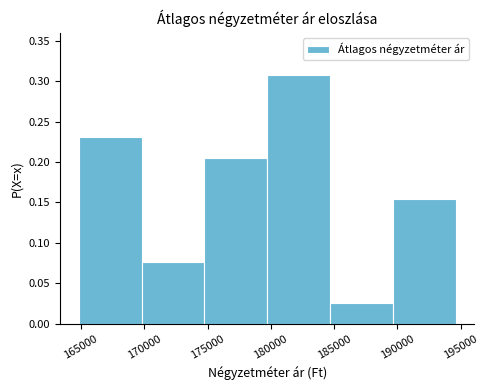

Reading left to right, list every bar in this chart as the range it spans on the x-axis followed by its height. Neither the bar edges nor the heights are printed on the chart, so give them approximately, as read against the axes.

165000 to 170000: 0.230
170000 to 175000: 0.075
175000 to 179500: 0.205
179500 to 184500: 0.310
184500 to 189500: 0.025
189500 to 194500: 0.155